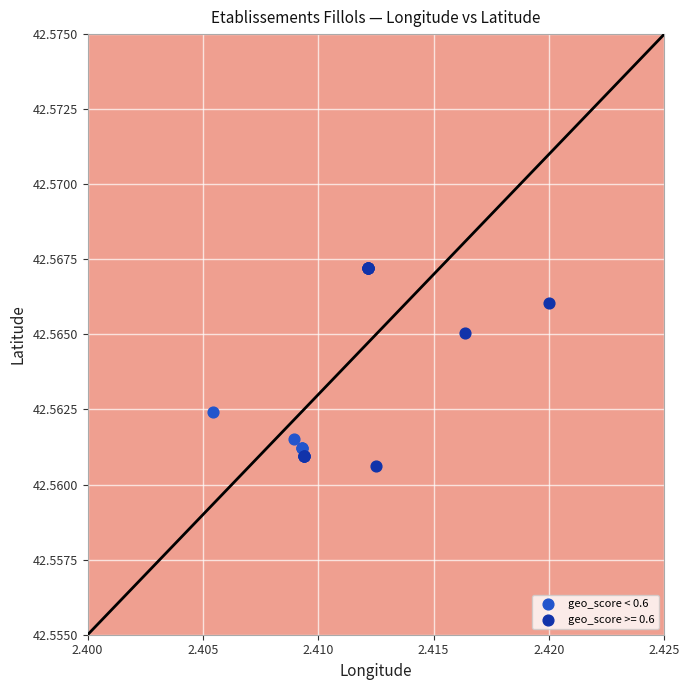

Which series contains the highest Y value?

geo_score >= 0.6